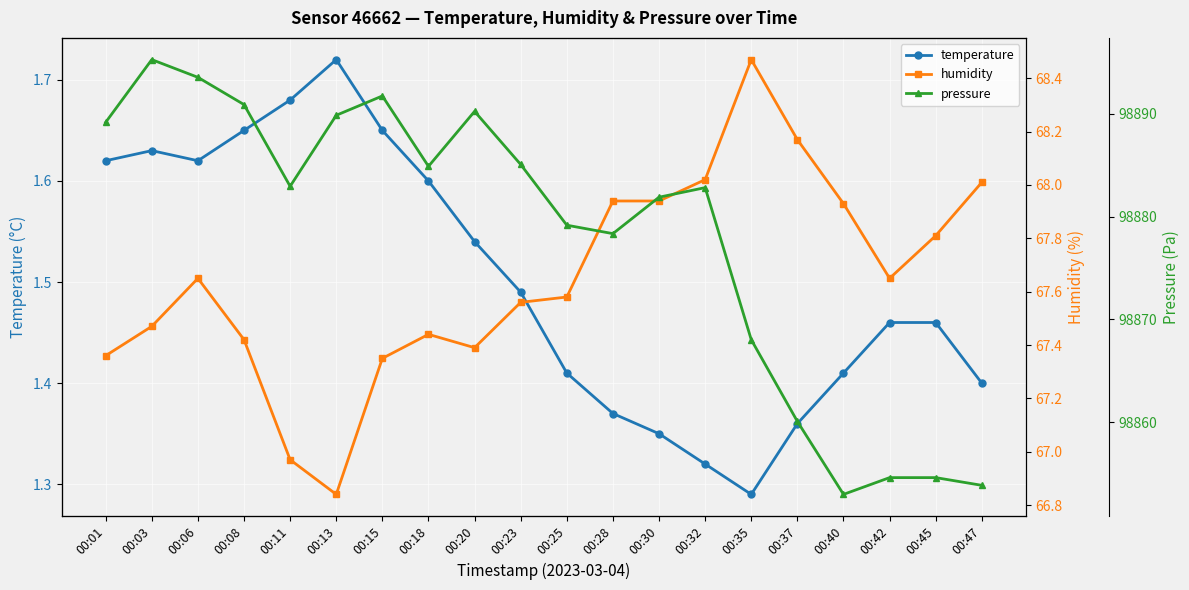

What is the value of the humidity point at the 1st from the left?

67.4